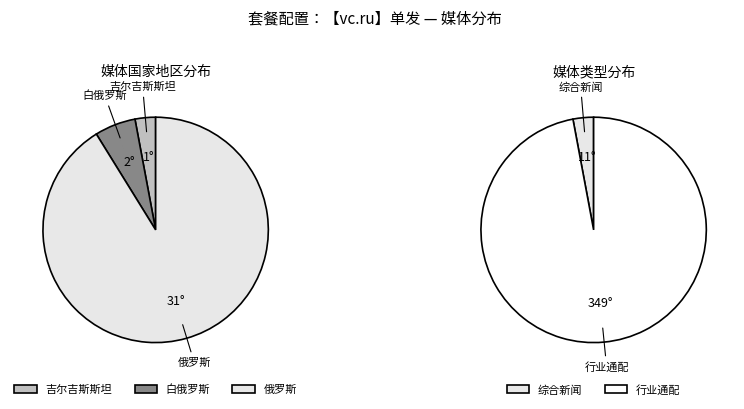

Do 俄罗斯 and 白俄罗斯 together represent more than half of the pie?

Yes